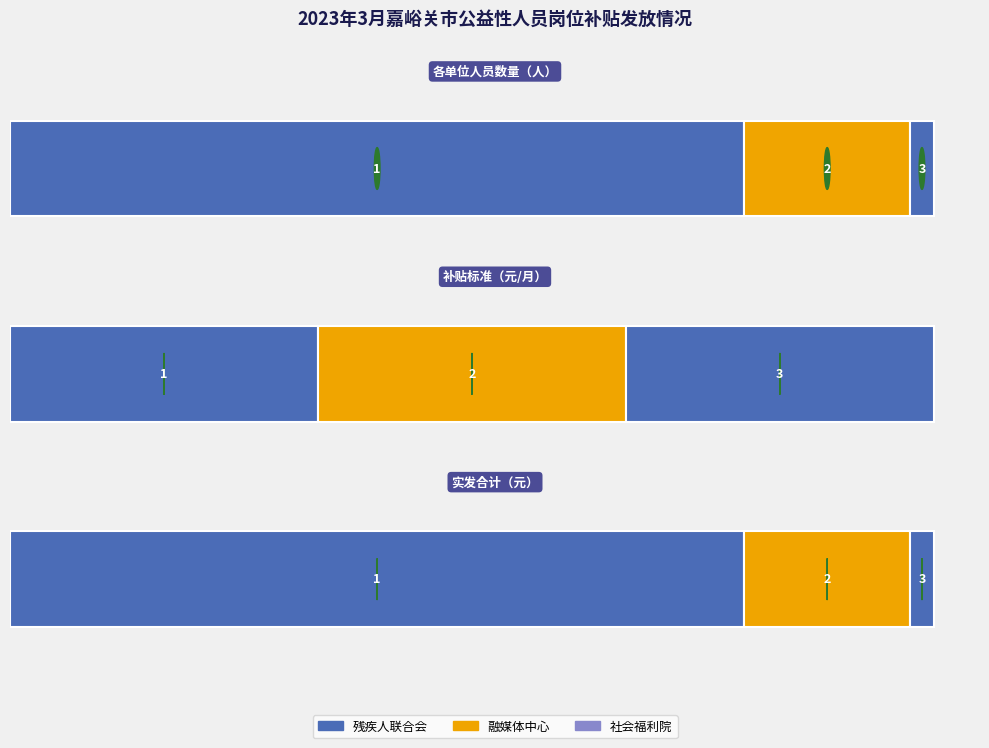

List the labels in order of value, largest first.

嘉峪关市残疾人联合会, 嘉峪关市融媒体中心, 嘉峪关市社会福利院